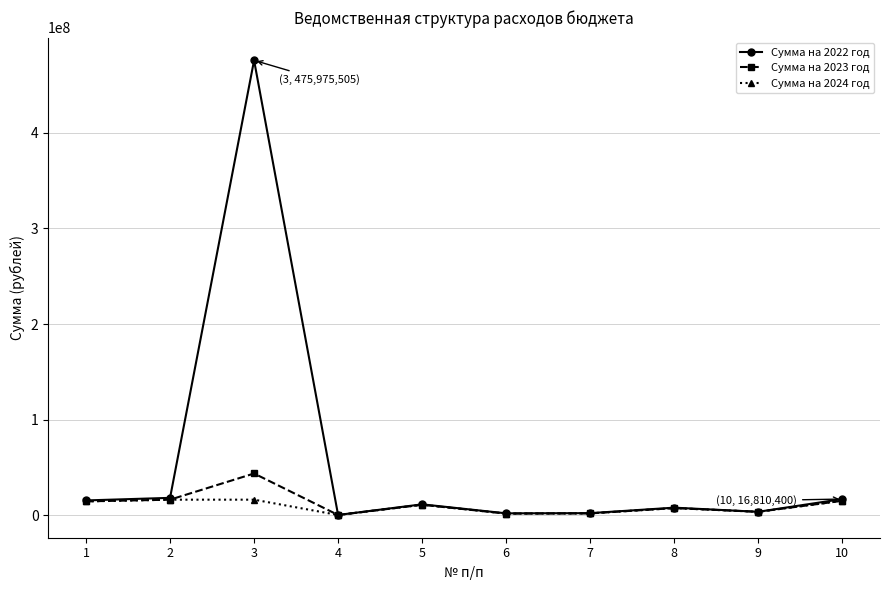

What is the difference between the maximum and second lowest values in the Сумма на 2022 год series?

474112664.5